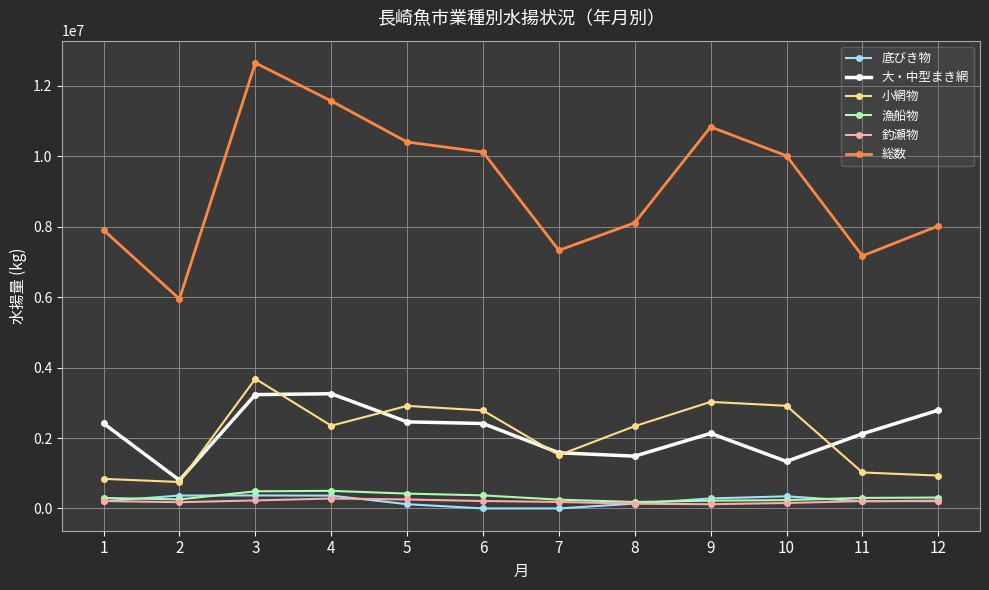

Between 7 and 10, which series saw the biggest shift?

総数